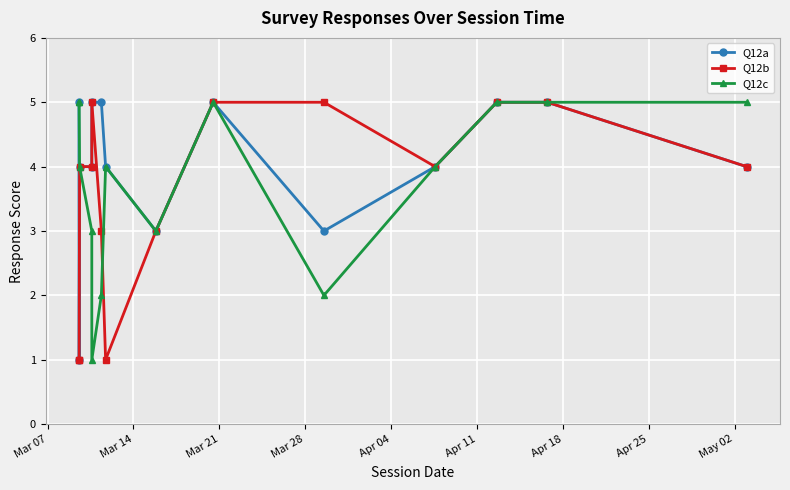

What is the greatest value displayed?

5